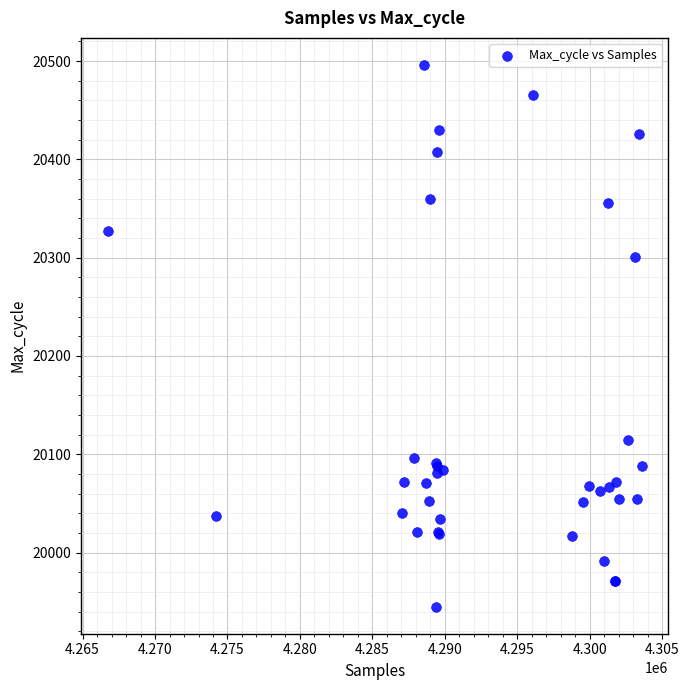

What Y value in the scatter plot is closest to 20220?

20301